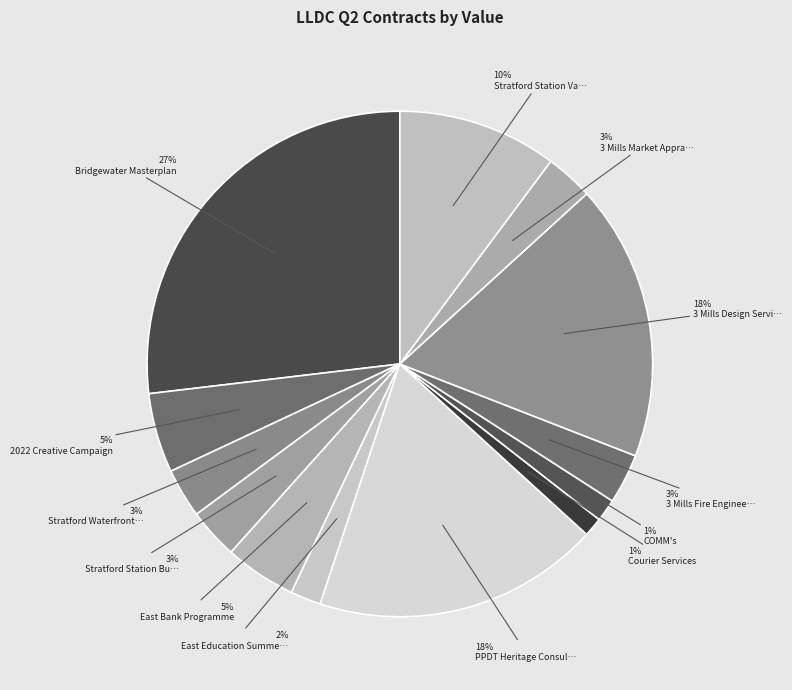

Count the number of slices in the pie.

13